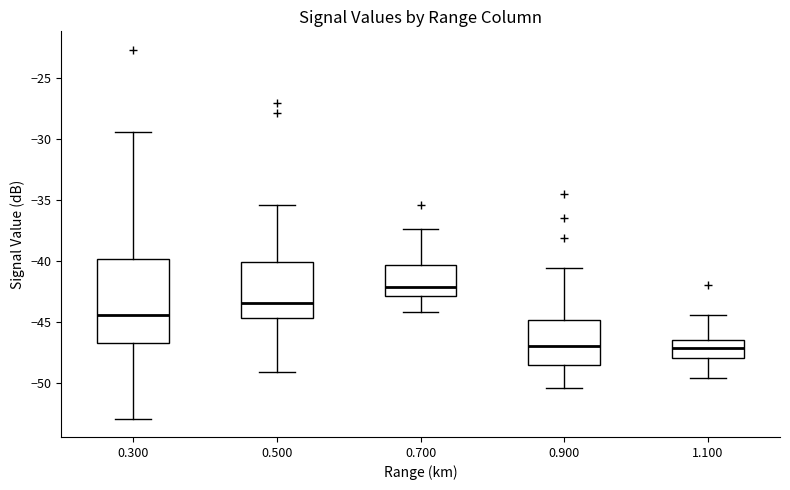

Which box has the highest median line?

0.700